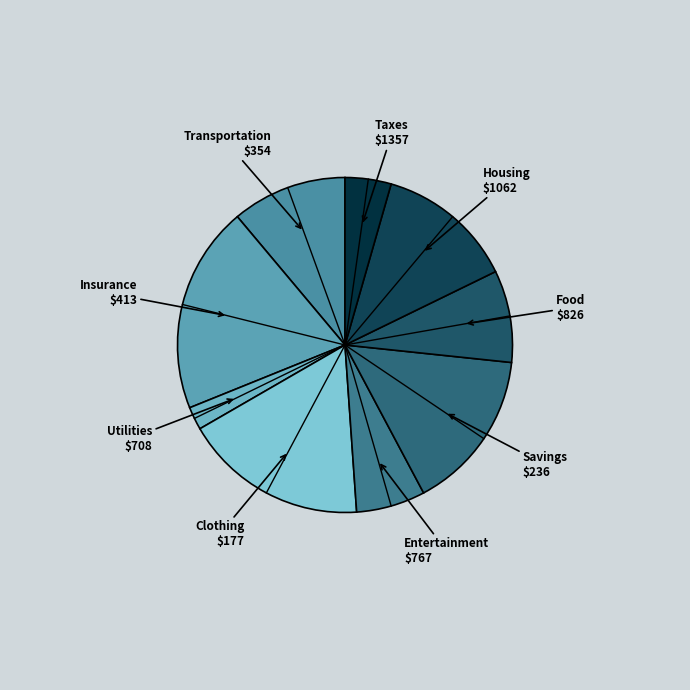

How many segments does this pie chart have?

9